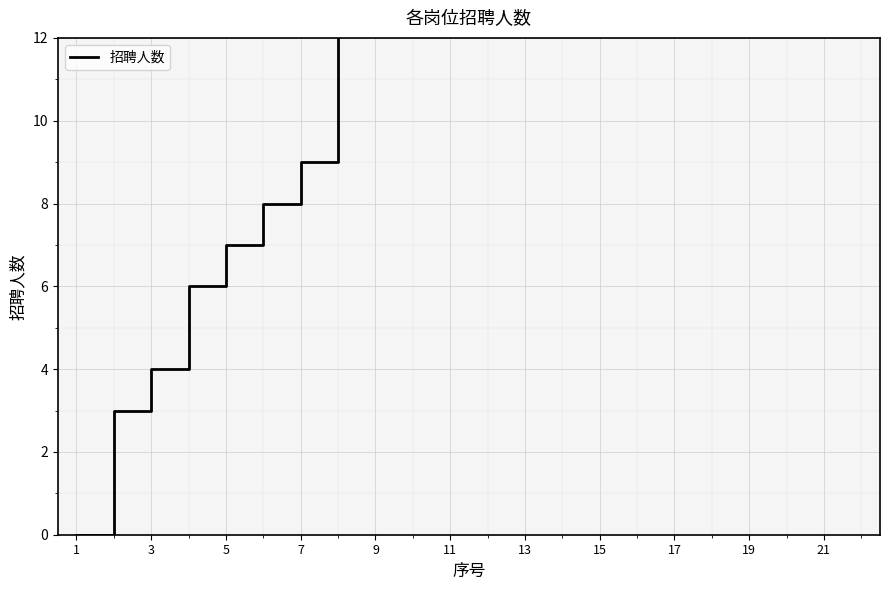

What is the value of the 9th point from the left?

19